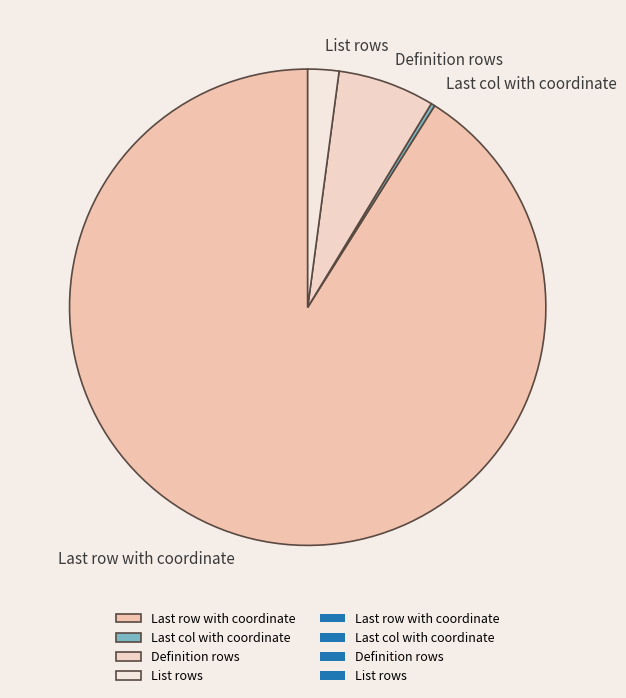

Between Definition rows and List rows, which is larger?

Definition rows